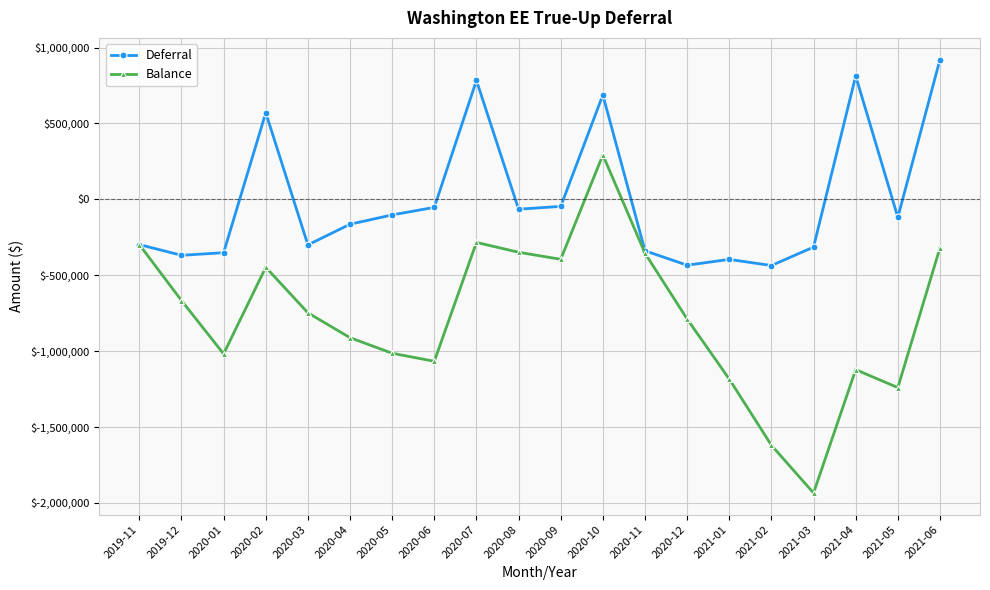

List the series in order of their peak value, highest first.

Deferral, Balance